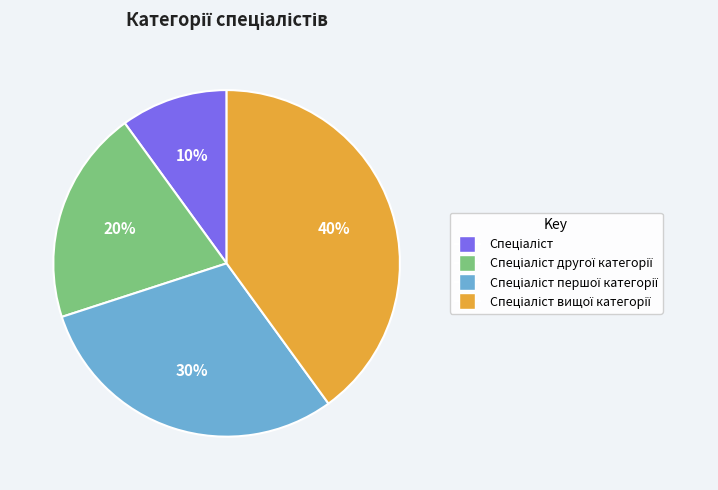

Is there any slice that represents more than half of the pie?

No